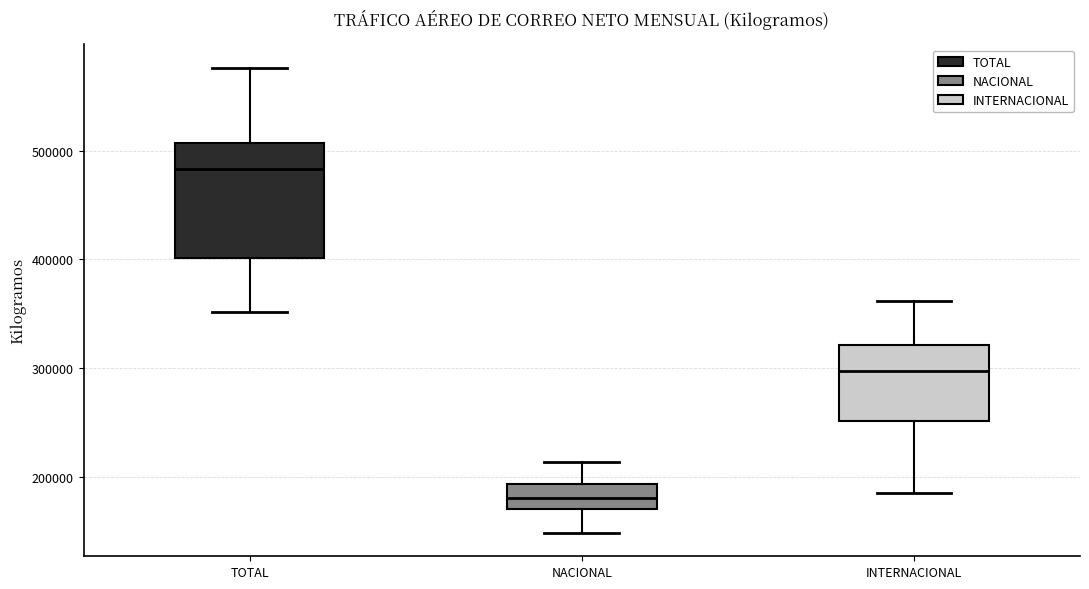

Reading left to right, transcribe this box plot: for each box, give where its median line is, the range the box spans, and where its two whiskers end, as read against the y-axis. The values are not printed on the chart, so give them approximately, as read against the axis.

TOTAL: median 480000, box 400000 to 510000, whiskers 350000 to 580000
NACIONAL: median 180000, box 170000 to 190000, whiskers 150000 to 210000
INTERNACIONAL: median 300000, box 250000 to 320000, whiskers 190000 to 360000